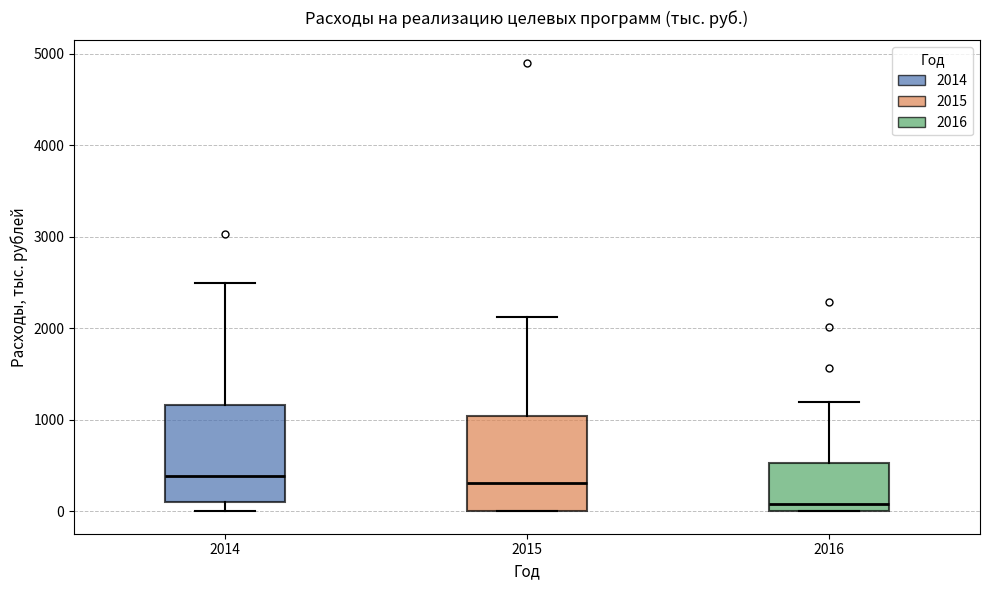

Where does the lower whisker of the box at x = 2014 end on the y-axis? The values are not printed on the chart, so give them approximately, as read against the axis.

0